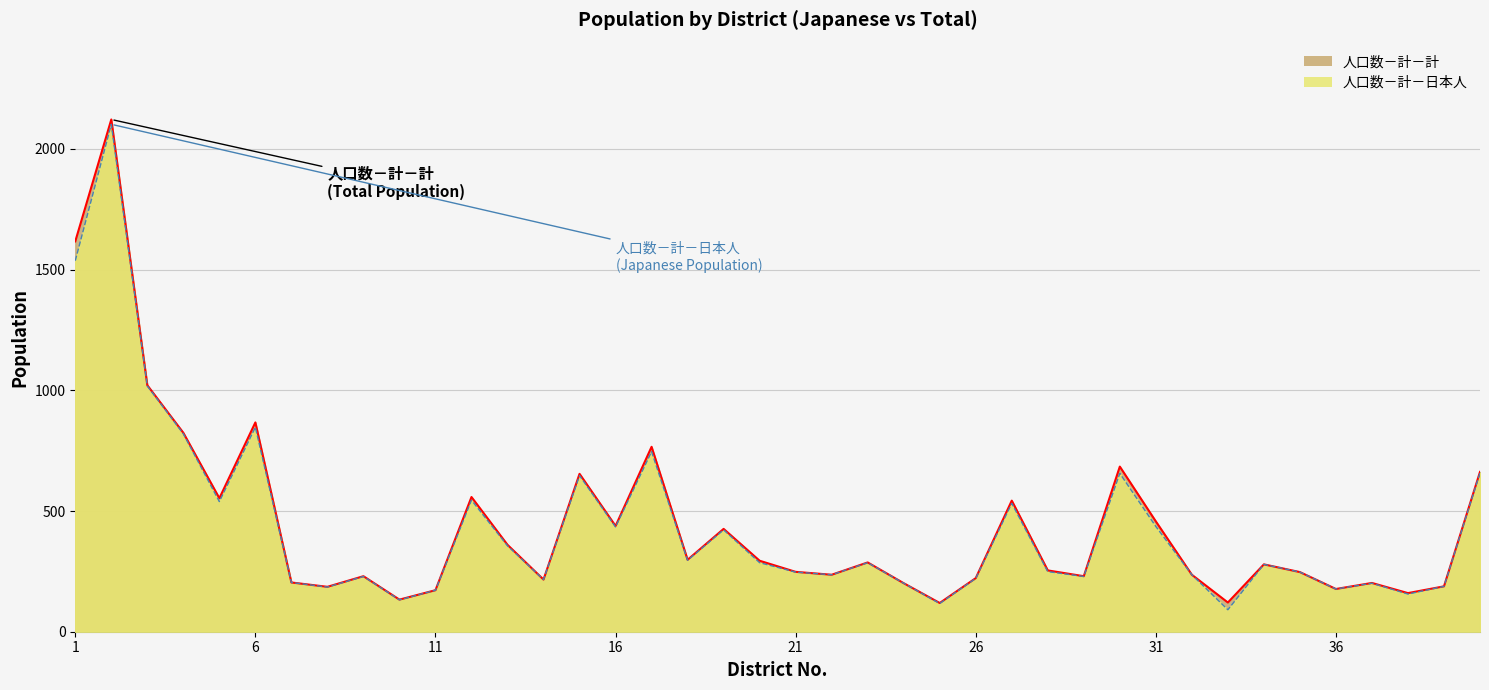

True or false: 人口数－計－日本人 and 人口数－計－計 cross at least once.

False